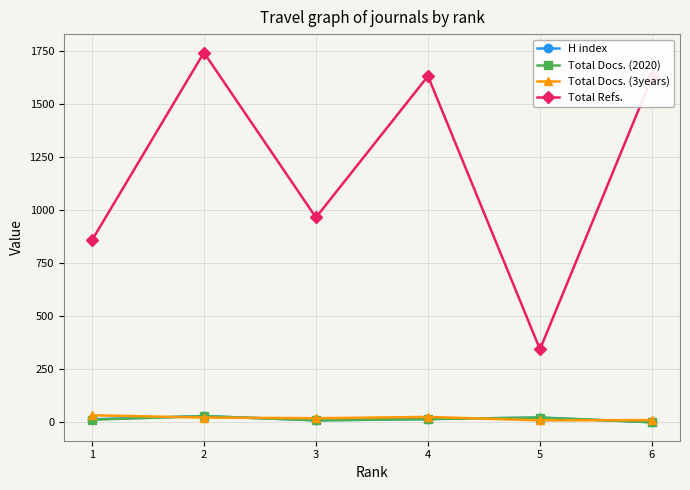

What are all the series names shown in the legend?

H index, Total Docs. (2020), Total Docs. (3years), Total Refs.